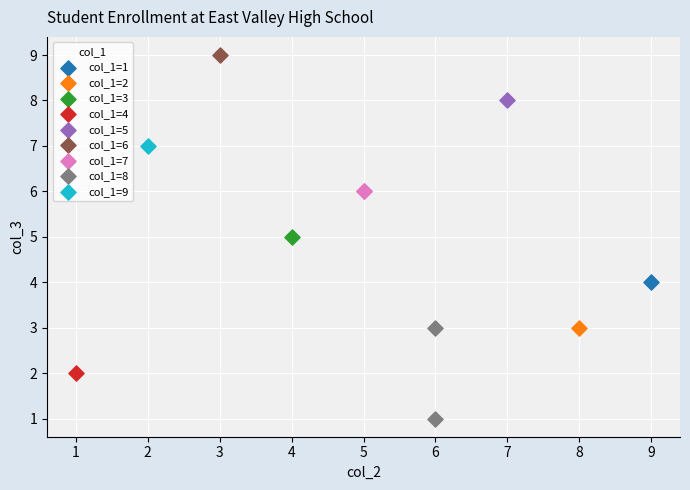

What are all the series names shown in the legend?

col_1=1, col_1=2, col_1=3, col_1=4, col_1=5, col_1=6, col_1=7, col_1=8, col_1=9